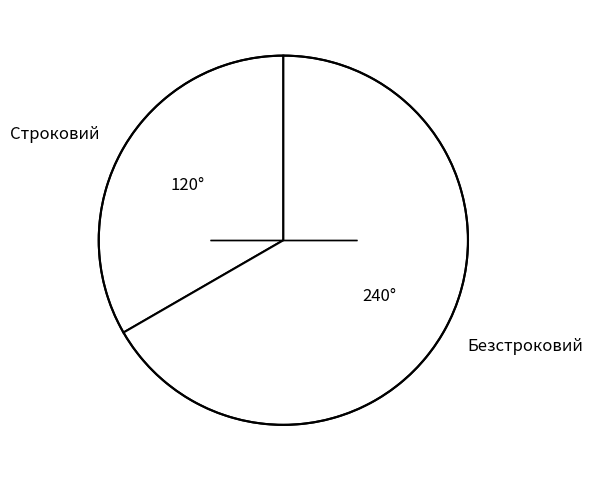

How many segments does this pie chart have?

2